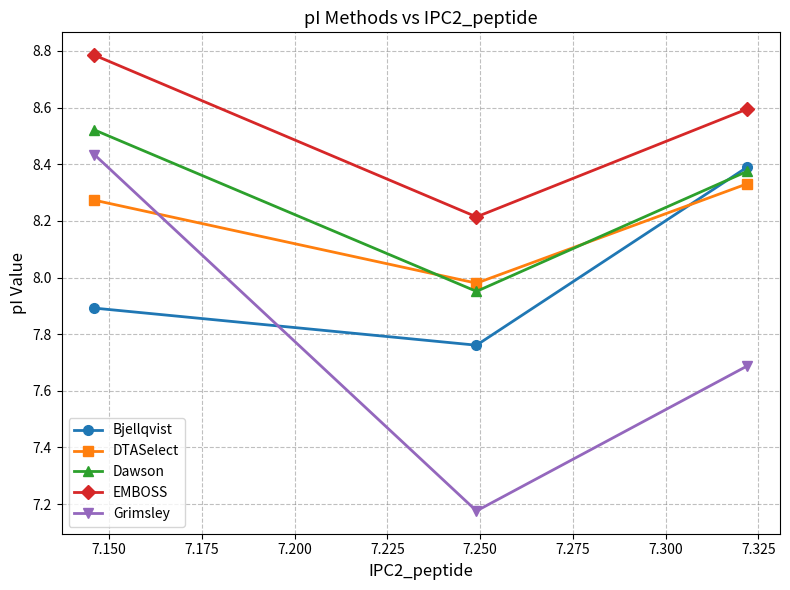

What is the maximum value for Dawson?

8.5